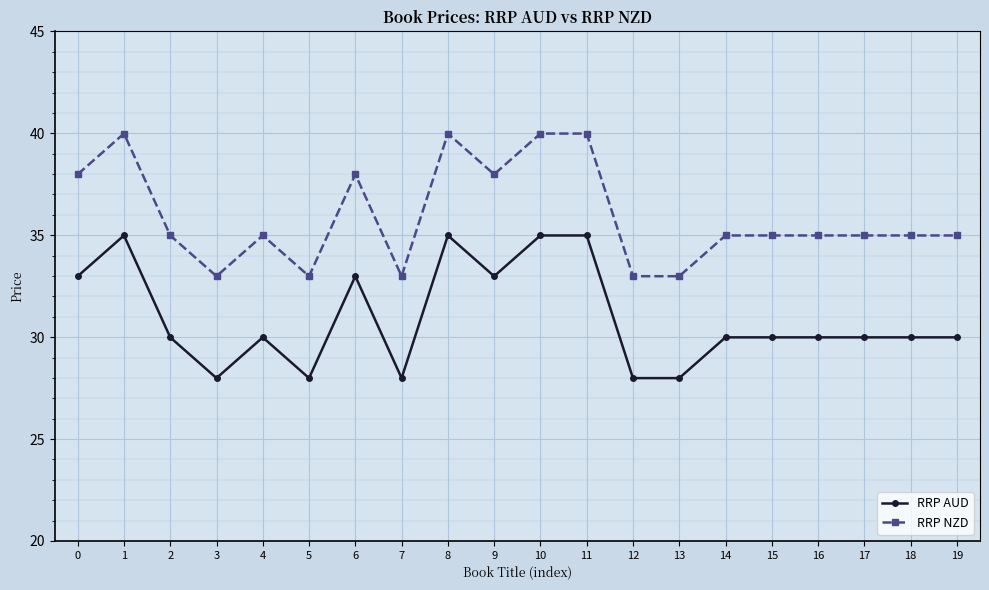

What are all the series names shown in the legend?

RRP AUD, RRP NZD